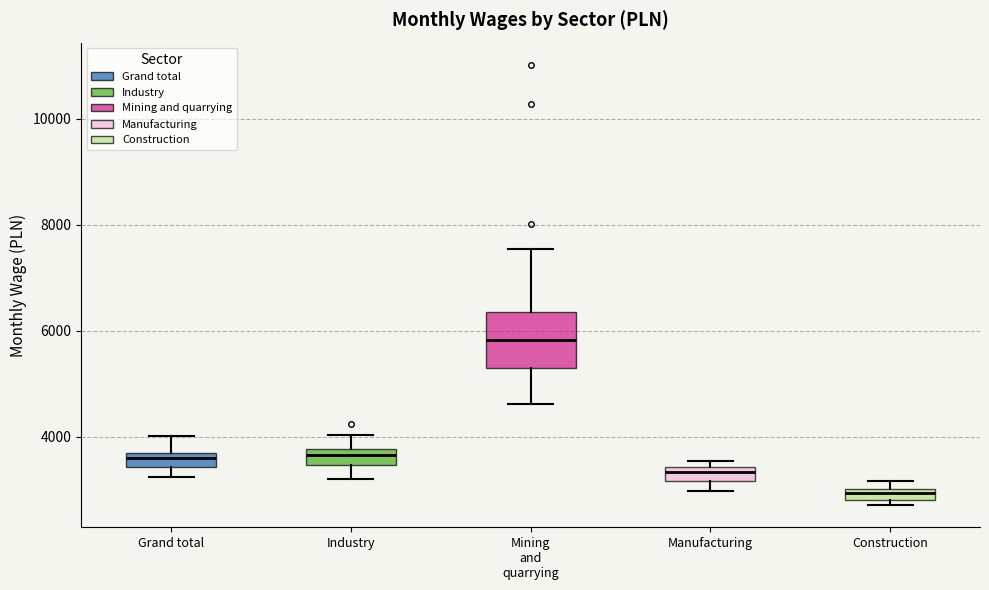

Which box is the tallest, from its lower edge to its upper edge?

Mining and quarrying